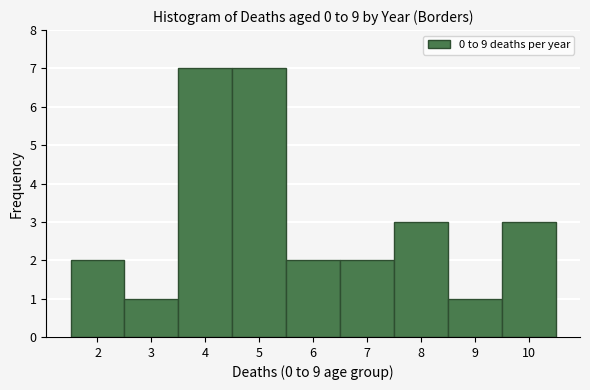

Reading left to right, list every bar in this chart as the range it spans on the x-axis followed by its height. The values are not printed on the chart, so give them approximately, as read against the axis.

1.5 to 2.5: 2
2.5 to 3.5: 1
3.5 to 4.5: 7
4.5 to 5.5: 7
5.5 to 6.5: 2
6.5 to 7.5: 2
7.5 to 8.5: 3
8.5 to 9.5: 1
9.5 to 10.5: 3